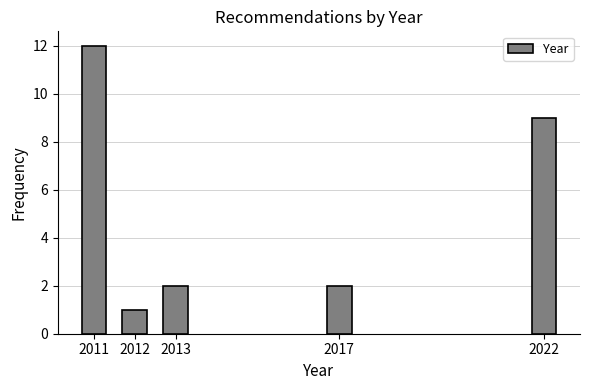

Reading left to right, what are all the values shown in this chart?

2011=12	2012=1	2013=2	2017=2	2022=9